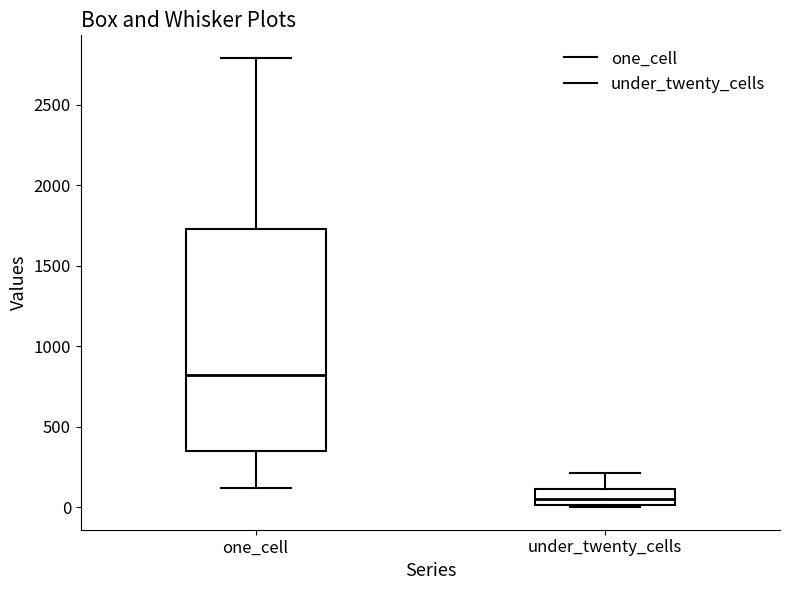

Which box is the tallest, from its lower edge to its upper edge?

one_cell